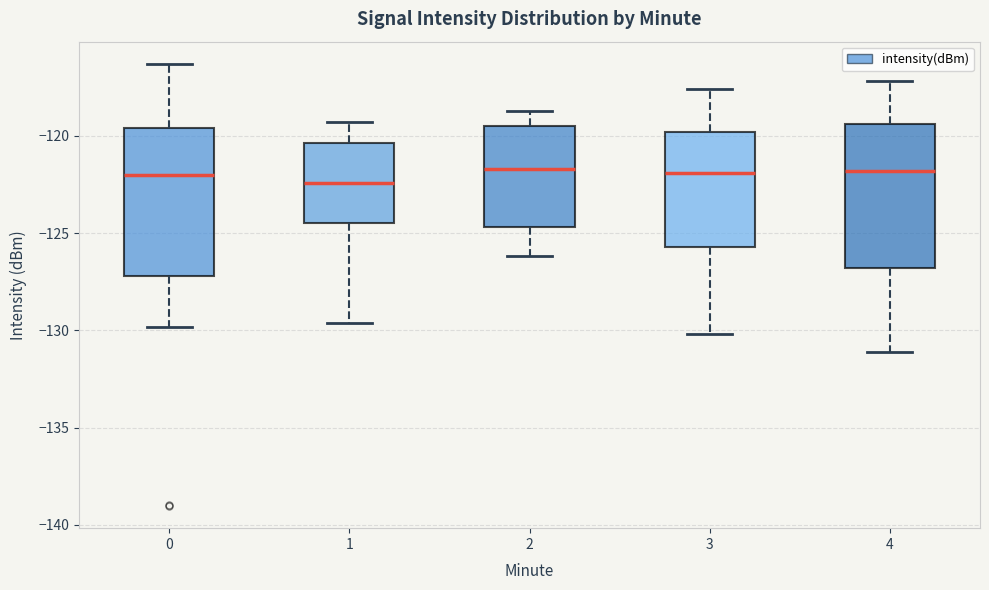

Reading left to right, read every box against the y-axis: the position of its median line, the range the box covers, and the ends of its whiskers. The values are not printed on the chart, so give them approximately, as read against the axis.

0: median -122.0, box -127.0 to -119.5, whiskers -130.0 to -116.5
1: median -122.5, box -124.5 to -120.5, whiskers -129.5 to -119.5
2: median -121.5, box -124.5 to -119.5, whiskers -126.0 to -118.5
3: median -122.0, box -125.5 to -120.0, whiskers -130.0 to -117.5
4: median -122.0, box -127.0 to -119.5, whiskers -131.0 to -117.0